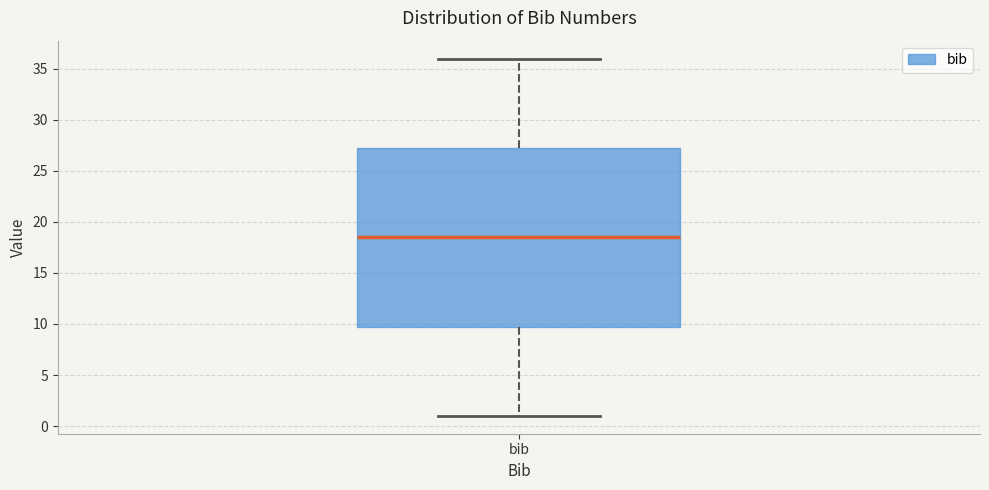

Read this box plot against the y-axis: the position of the median line, the range covered by the box, and the ends of both whiskers. The values are not printed on the chart, so give them approximately, as read against the axis.

median 18.5, box 10.0 to 27.5, whiskers 1.0 to 36.0